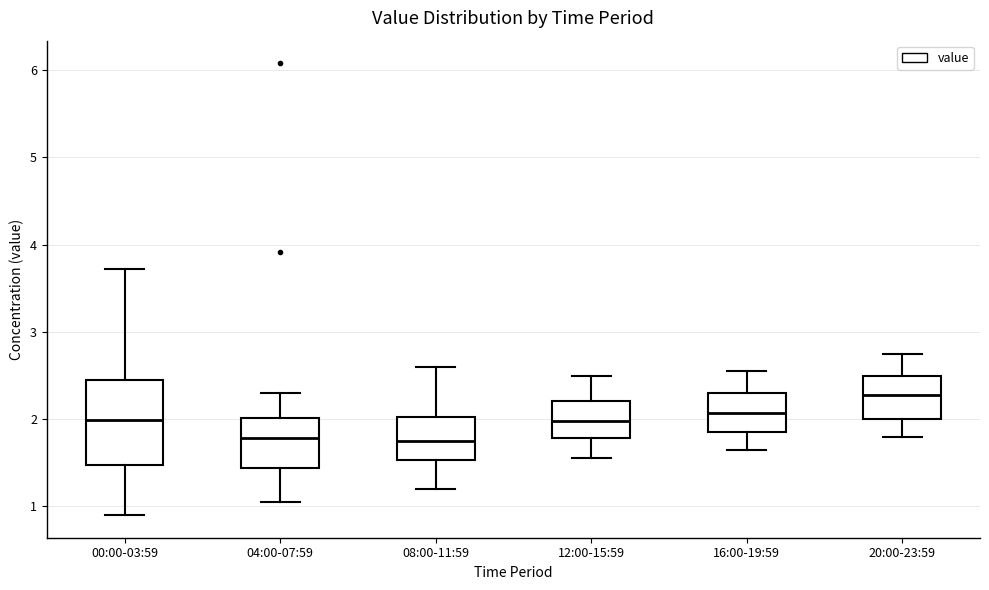

Comparing the boxes themselves (not the whiskers), which one is the tallest?

00:00-03:59